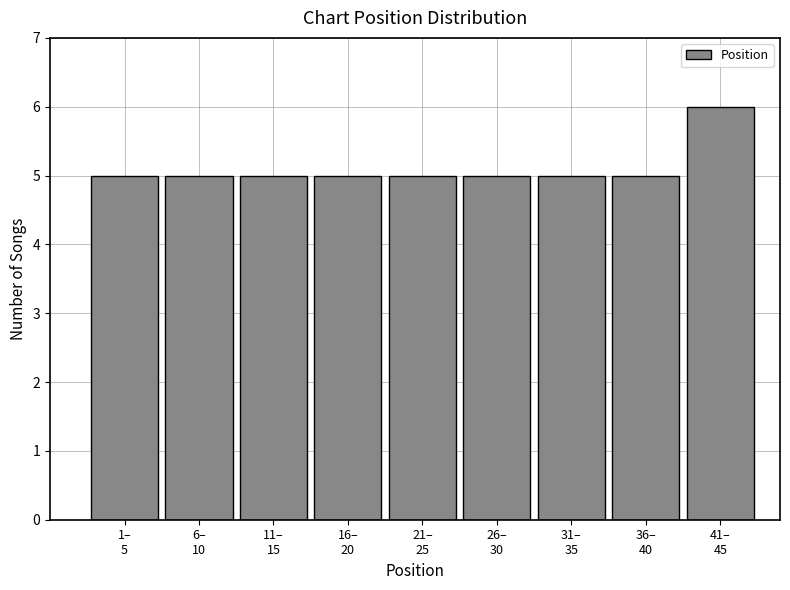

Reading right to left, extract all data points from this chart.

6	5	5	5	5	5	5	5	5